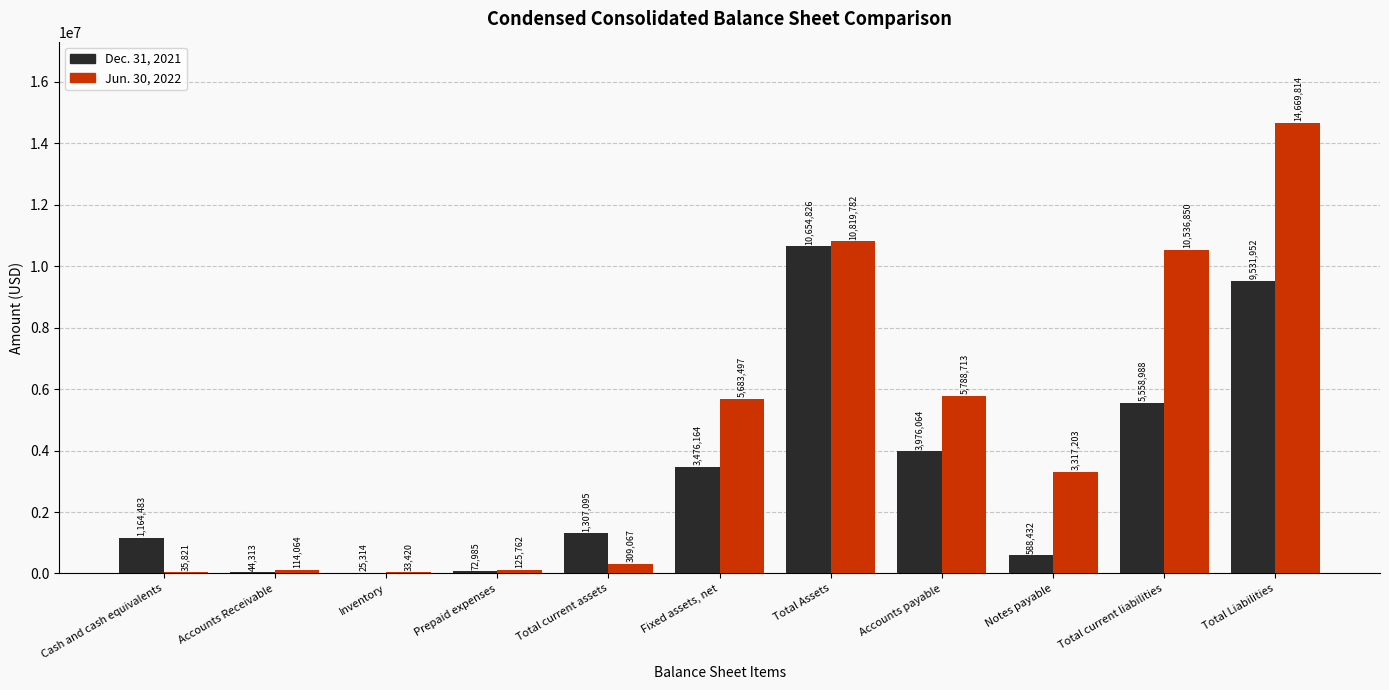

What is the greatest value displayed?

14669814